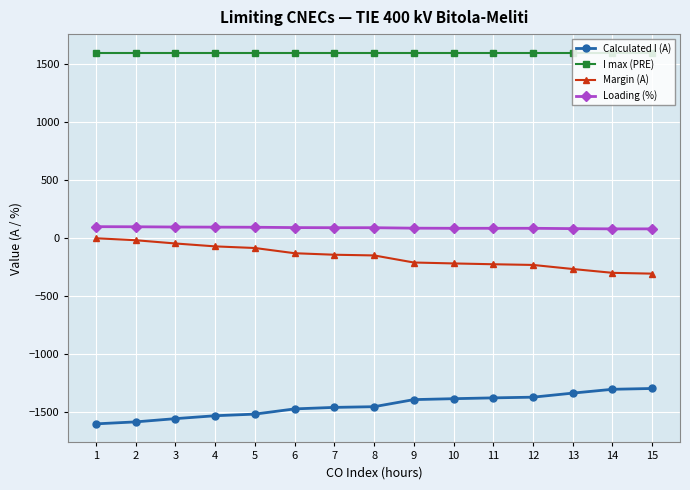

Does the chart have visible grid lines?

Yes